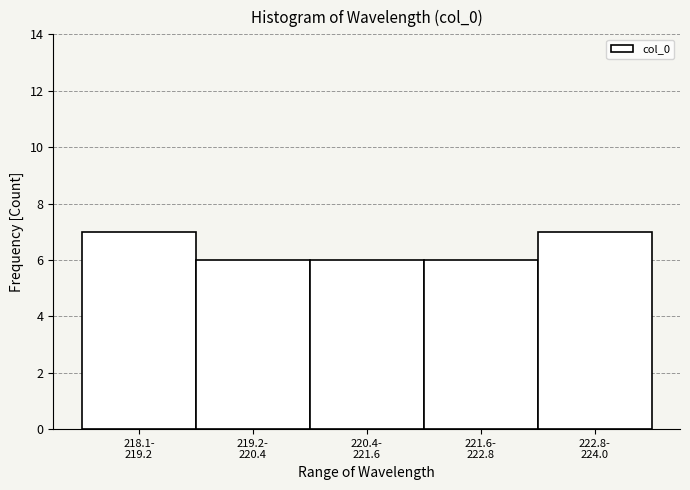

Reading right to left, transcribe all the data shown in this chart.

7	6	6	6	7